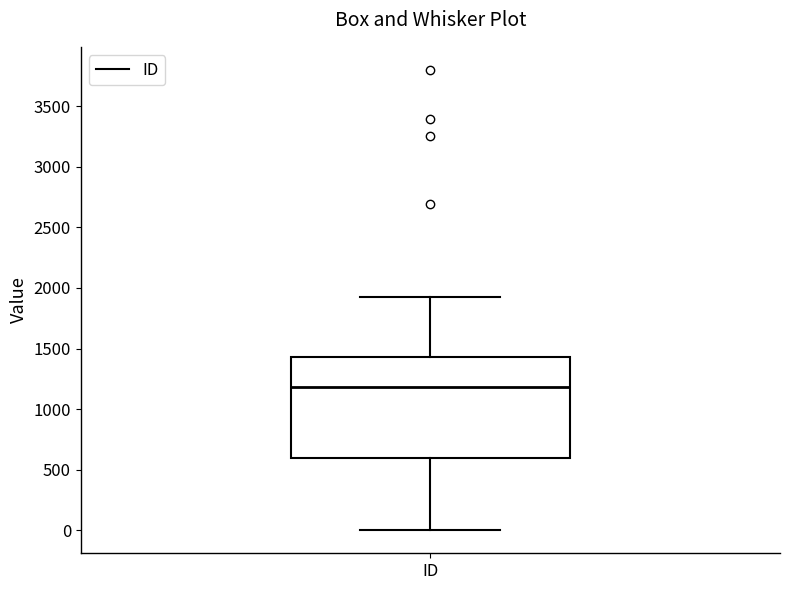

Transcribe this box plot: give where the median line is, the range the box spans, and where the two whiskers end, as read against the y-axis. The values are not printed on the chart, so give them approximately, as read against the axis.

median 1200, box 600 to 1450, whiskers 0 to 1950